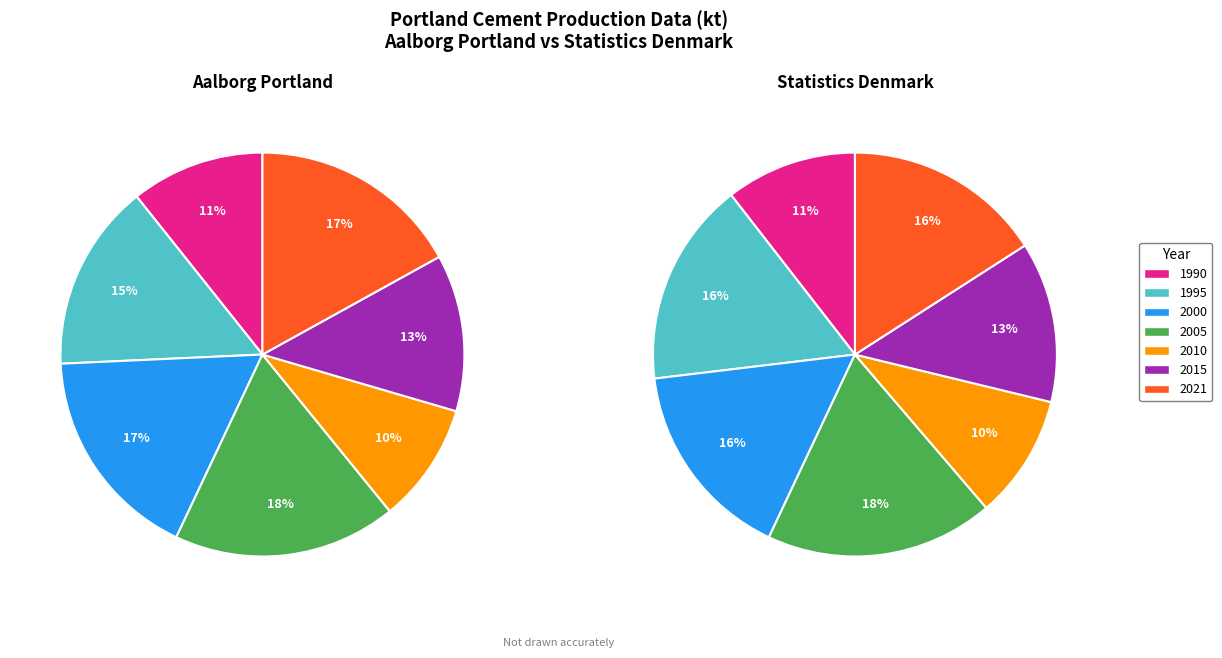

Which series has the largest range (max minus min)?

Aalborg Portland